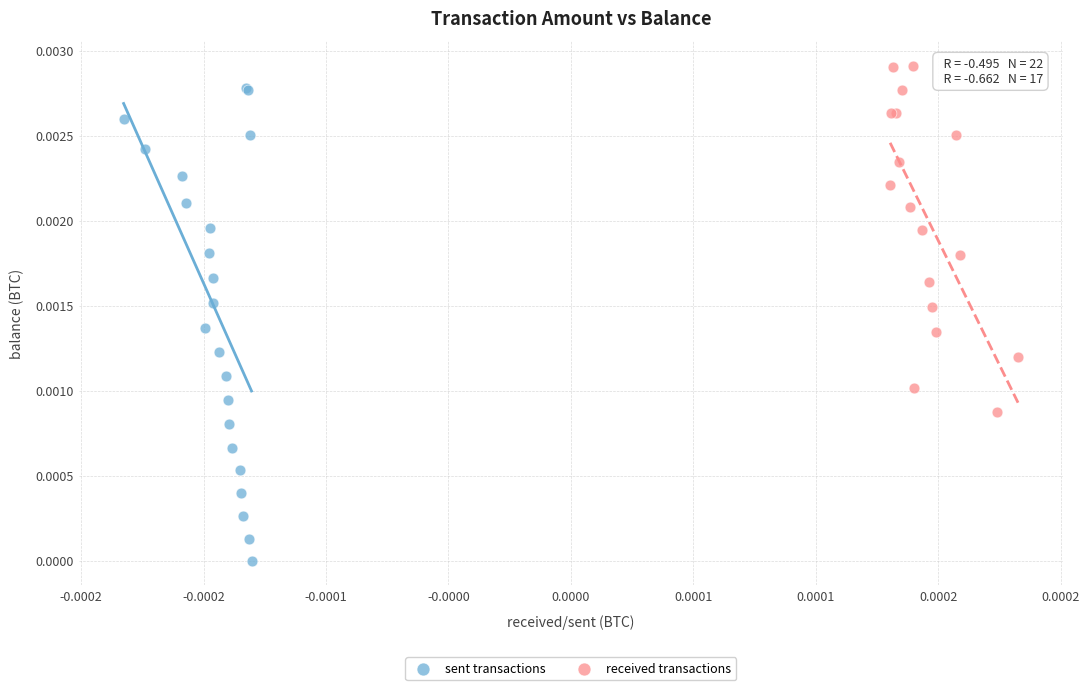

Which series has the largest Y range (max minus min)?

sent transactions